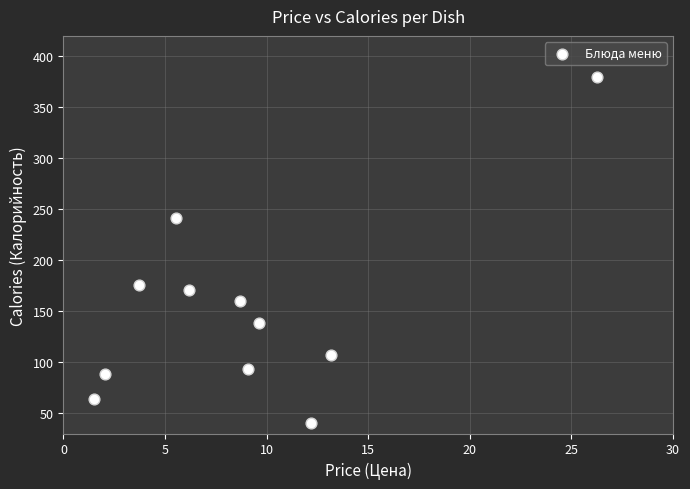

What is the average Y value?

150.9